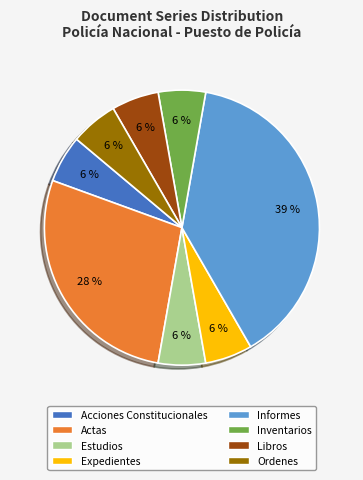

The Informes slice represents 50% of the pie. True or false?

False